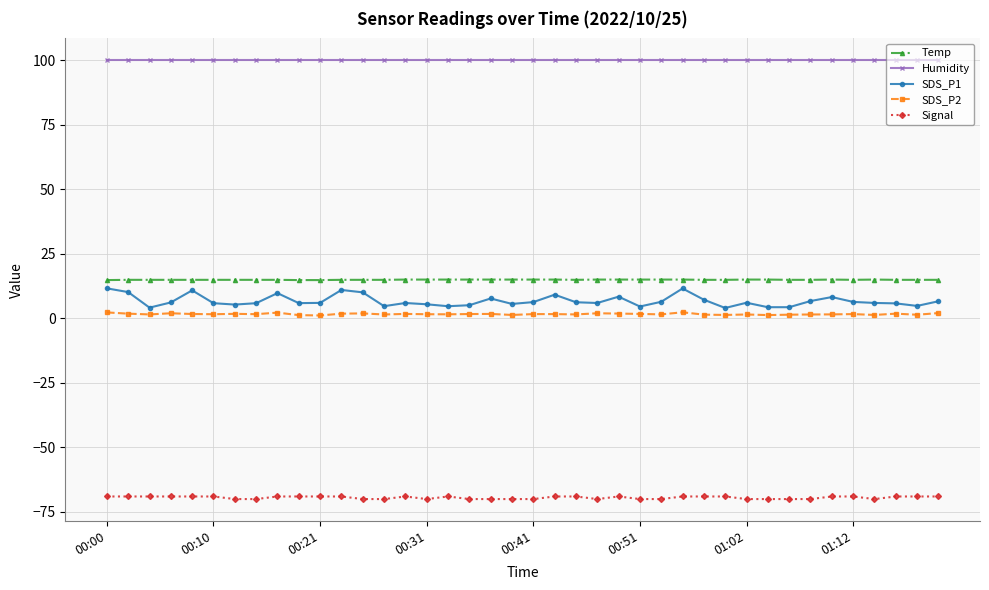

What is the value of the Humidity point at the 35th from the left?

99.9